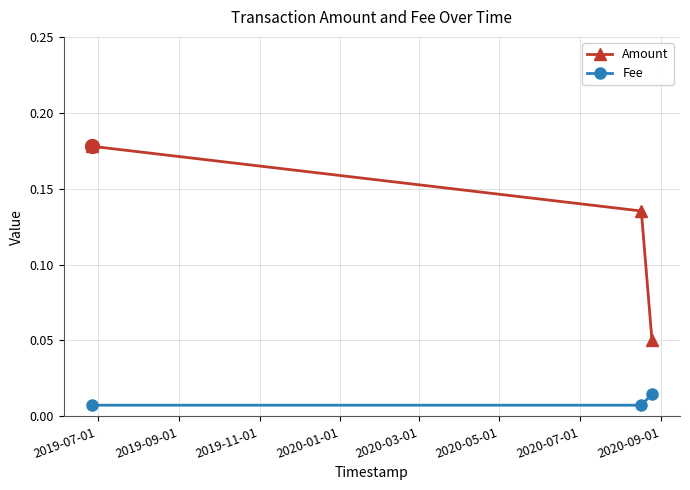

What are all the series names shown in the legend?

Amount, Fee